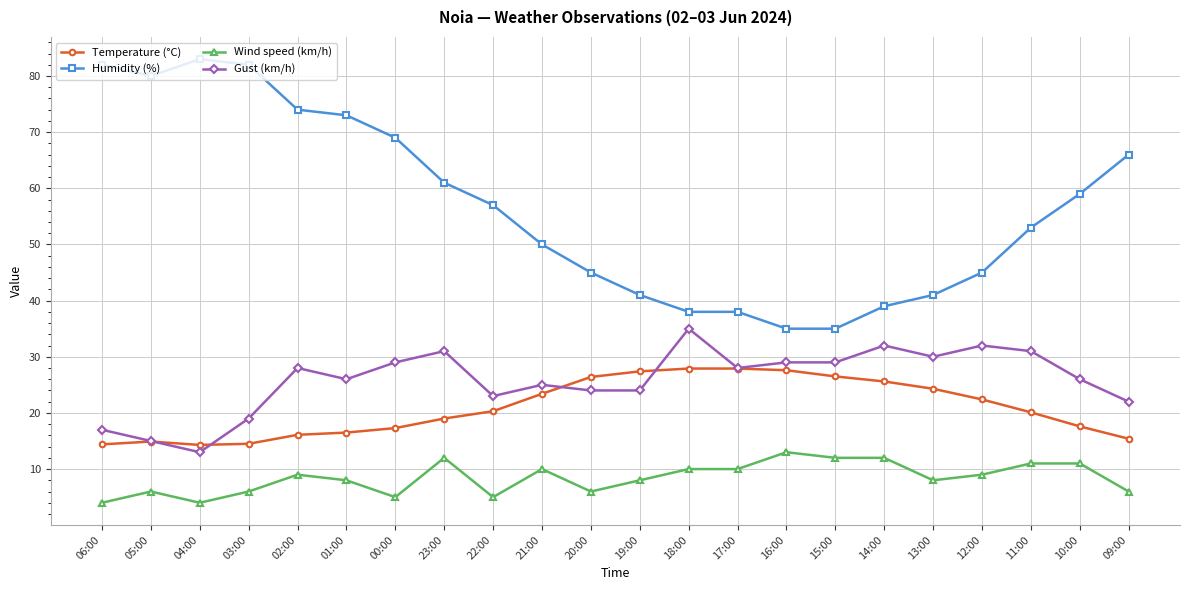

Is it true that Temperature (°C) equals 48.7 at 17:00?

False